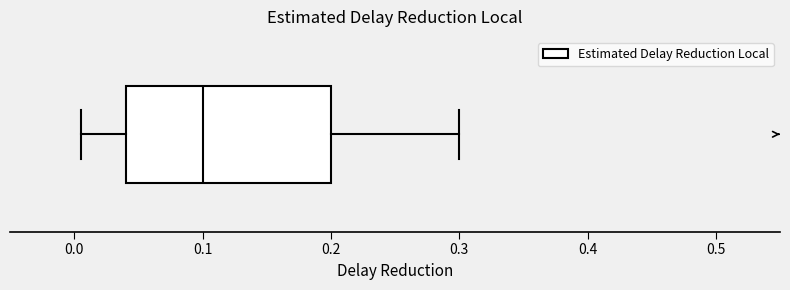

Transcribe this box plot: give where the median line is, the range the box spans, and where the two whiskers end, as read against the x-axis. The values are not printed on the chart, so give them approximately, as read against the axis.

median 0.10, box 0.04 to 0.20, whiskers 0.01 to 0.30